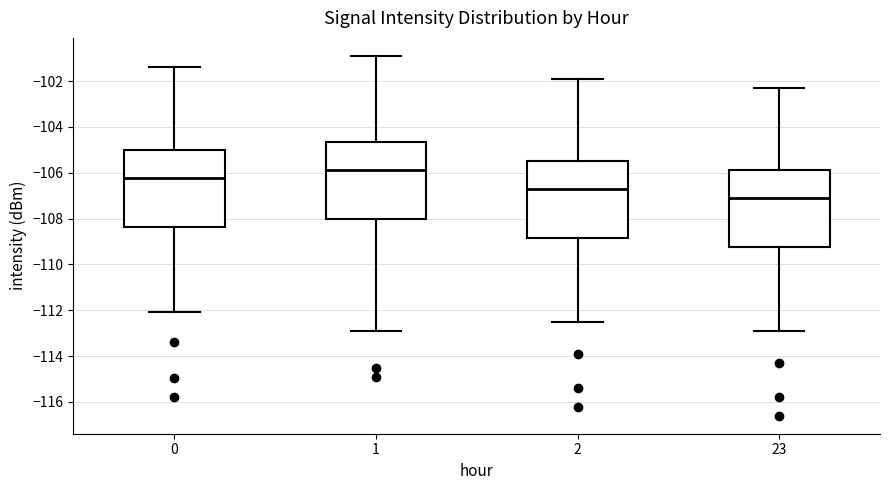

Where does the lower whisker of the box at x = 2 end on the y-axis? The values are not printed on the chart, so give them approximately, as read against the axis.

-112.4